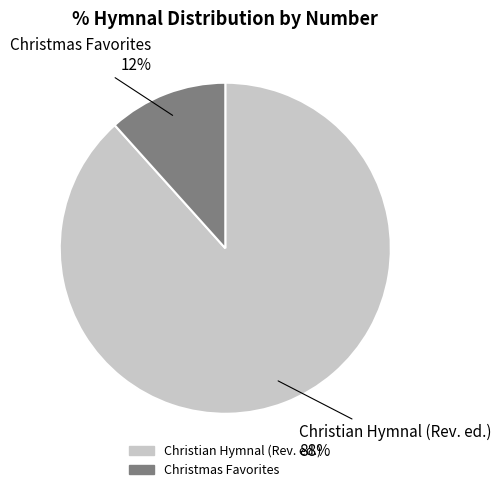

Which category has the smallest portion of the pie?

Christmas Favorites